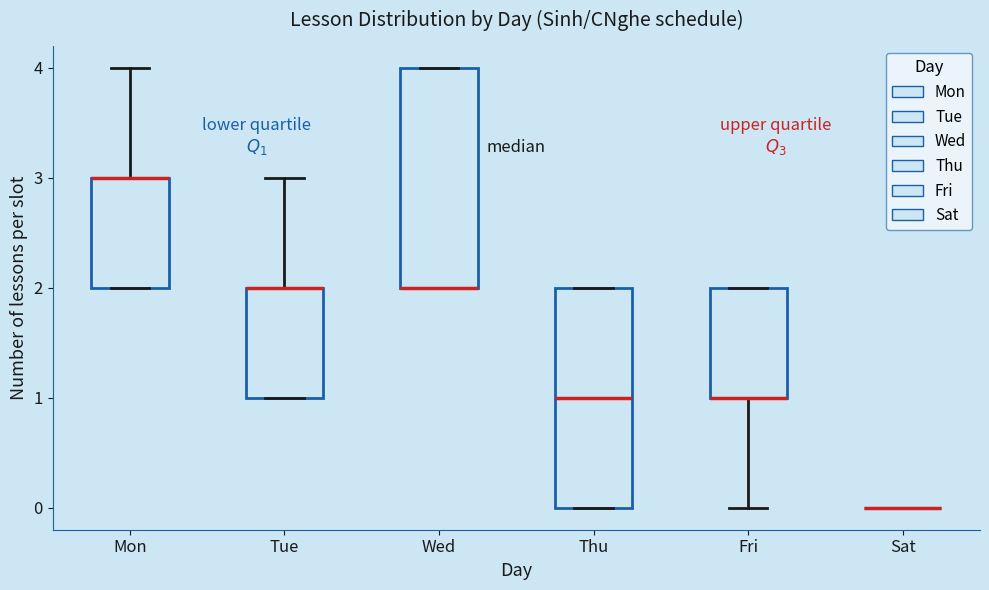

Reading left to right, transcribe this box plot: for each box, give where its median line is, the range the box spans, and where its two whiskers end, as read against the y-axis. The values are not printed on the chart, so give them approximately, as read against the axis.

Mon: median 3 (drawn on the box's upper edge), box 2 to 3, whiskers 2 to 4
Tue: median 2 (drawn on the box's upper edge), box 1 to 2, whiskers 1 to 3
Wed: median 2 (drawn on the box's lower edge), box 2 to 4, whiskers 2 to 4
Thu: median 1, box 0 to 2, whiskers 0 to 2
Fri: median 1 (drawn on the box's lower edge), box 1 to 2, whiskers 0 to 2
Sat: box collapsed to a line at 0, whiskers 0 to 0